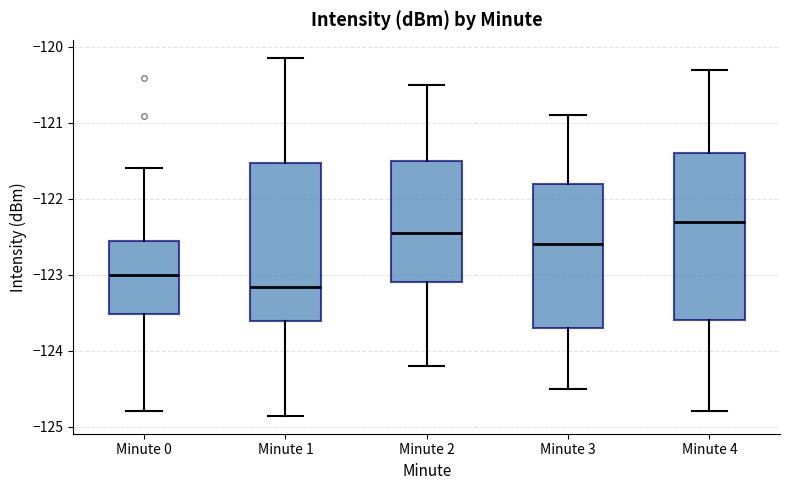

Where does the median line of the box for Minute 2 sit on the y-axis? The values are not printed on the chart, so give them approximately, as read against the axis.

-122.4